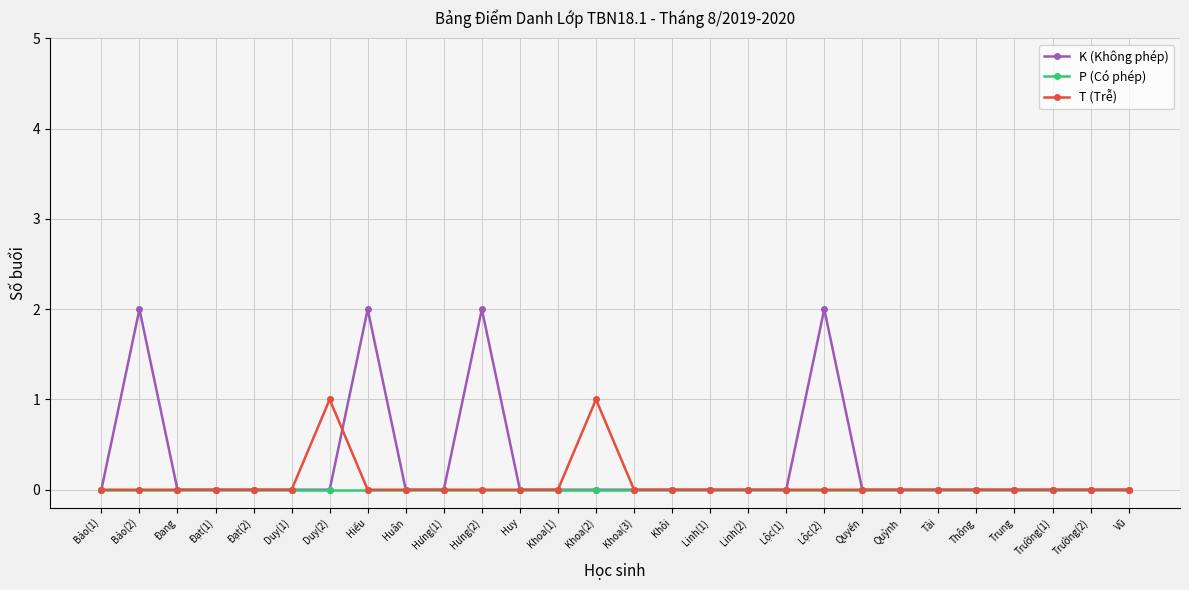

List the series in order of their overall mean, lowest first.

P (Có phép), T (Trễ), K (Không phép)